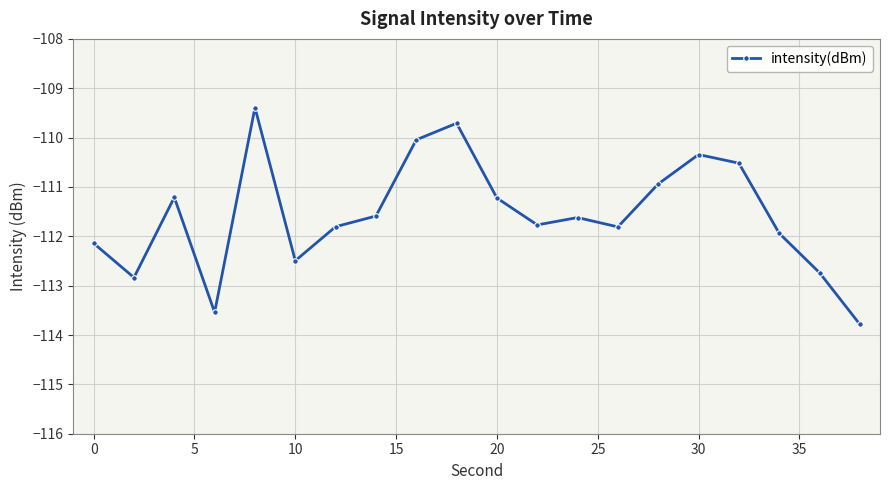

True or false: the data has more than 2 interior local peaks.

True